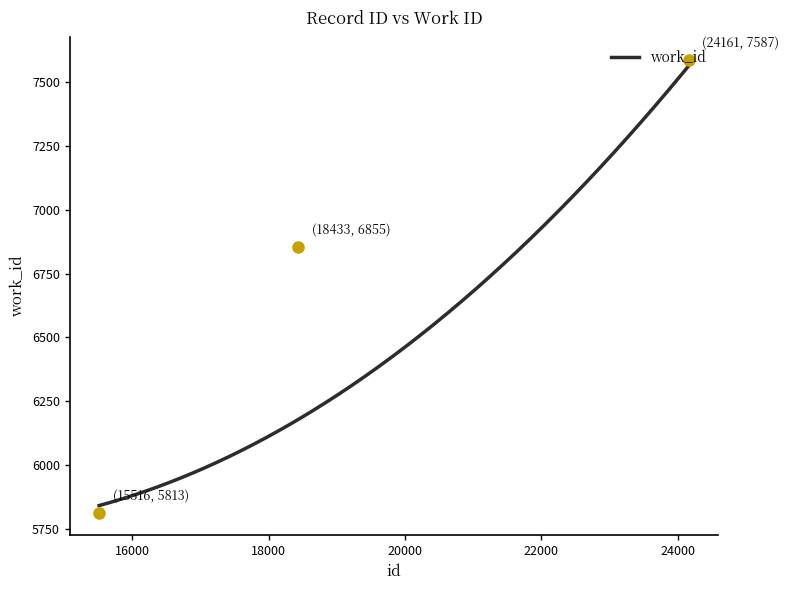

How many lines are shown in the chart?

1